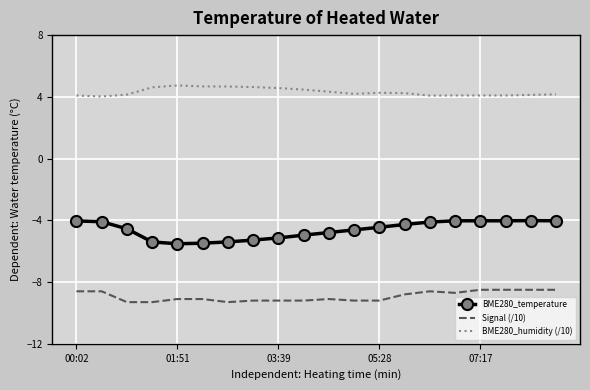

True or false: BME280_temperature and Signal (/10) intersect in this chart.

False